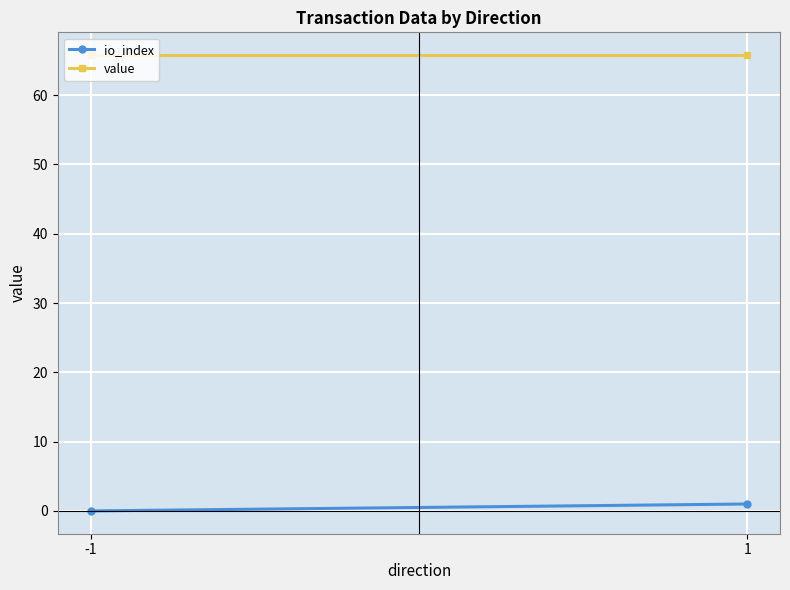

What are all the series names shown in the legend?

io_index, value